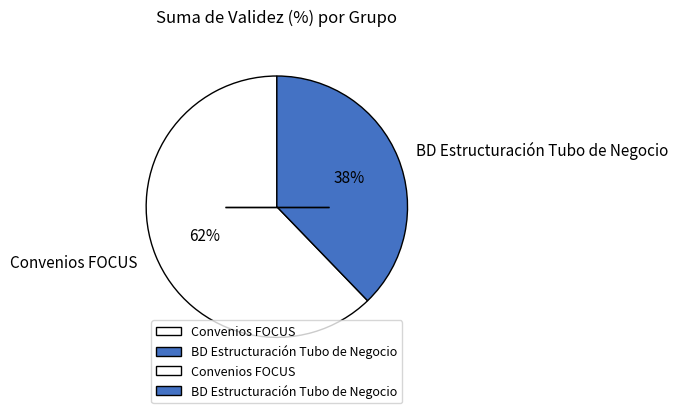

The BD Estructuración Tubo de Negocio slice represents 38% of the pie. True or false?

True